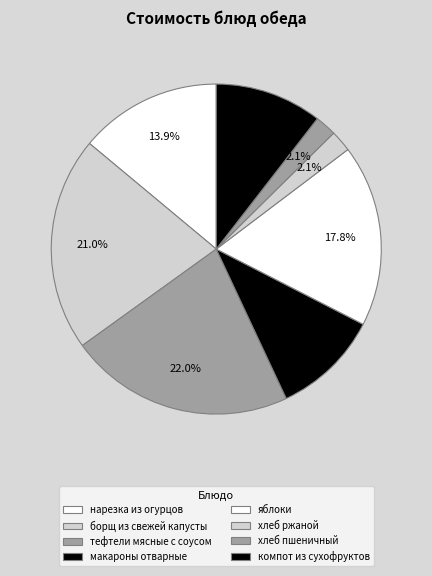

How many slices are in this pie chart?

8